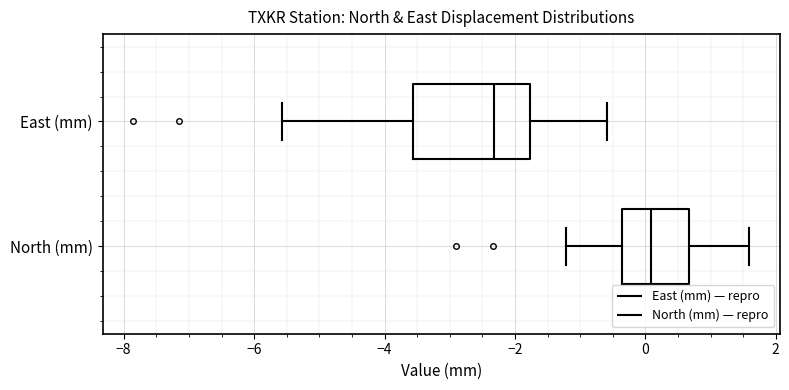

Reading bottom to top, transcribe this box plot: for each box, give where its median line is, the range the box spans, and where its two whiskers end, as read against the x-axis. The values are not printed on the chart, so give them approximately, as read against the axis.

North (mm): median 0.0, box -0.4 to 0.6, whiskers -1.2 to 1.6
East (mm): median -2.4, box -3.6 to -1.8, whiskers -5.6 to -0.6